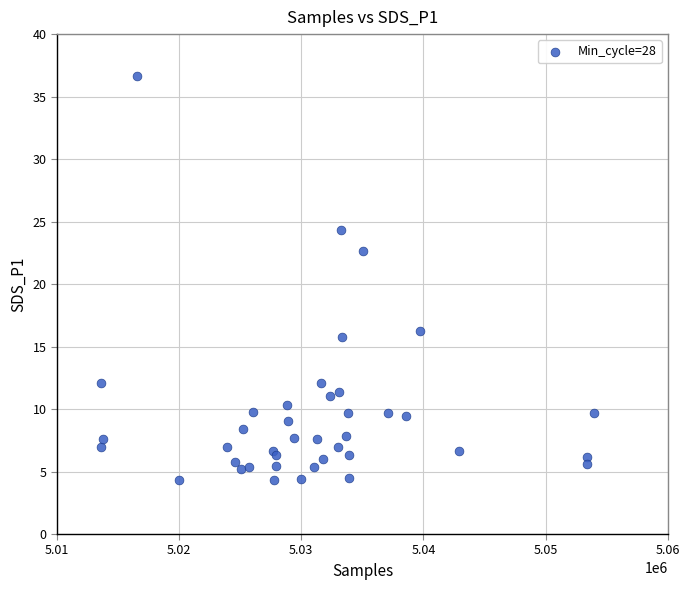

What Y value in the scatter plot is closest to 20?

22.6